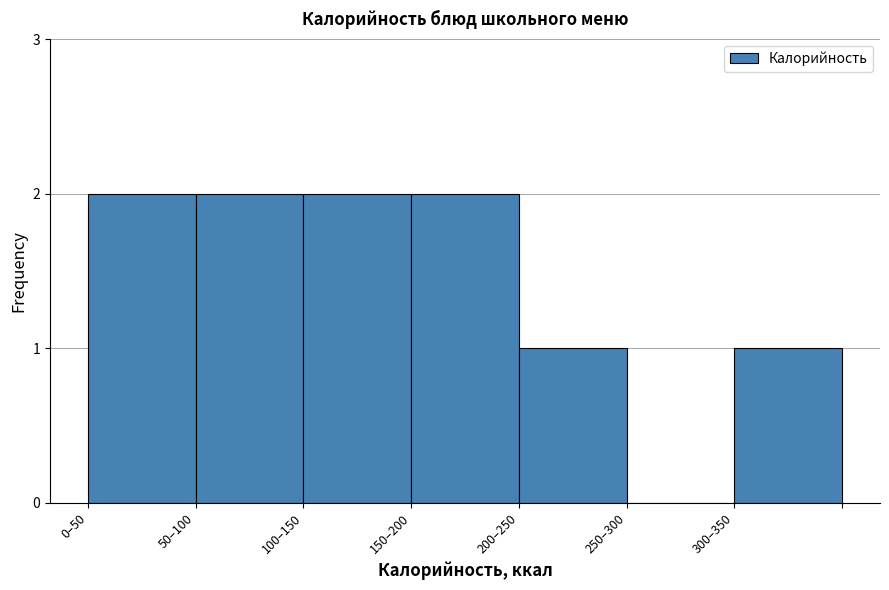

Reading left to right, extract all data points from this chart.

0–50=2	50–100=2	100–150=2	150–200=2	200–250=1	250–300=0	300–350=1